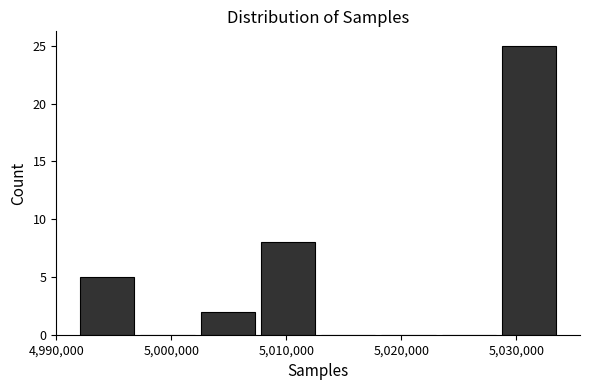

Reading left to right, list every bar in this chart as the range it spans on the x-axis followed by its height. Neither the bar edges nor the heights are printed on the chart, so give them approximately, as read against the axes.

4992000 to 4997000: 5
4997000 to 5003000: 0
5003000 to 5008000: 2
5008000 to 5013000: 8
5013000 to 5018000: 0
5018000 to 5024000: 0
5024000 to 5029000: 0
5029000 to 5034000: 25